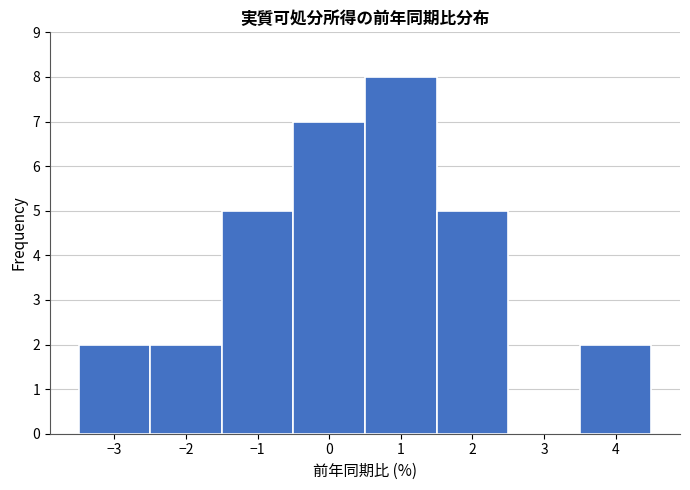

Reading left to right, transcribe this chart: for each bar, give the range it covers on the x-axis and its height. The values are not printed on the chart, so give them approximately, as read against the axis.

-3.5 to -2.5: 2
-2.5 to -1.5: 2
-1.5 to -0.5: 5
-0.5 to 0.5: 7
0.5 to 1.5: 8
1.5 to 2.5: 5
2.5 to 3.5: 0
3.5 to 4.5: 2